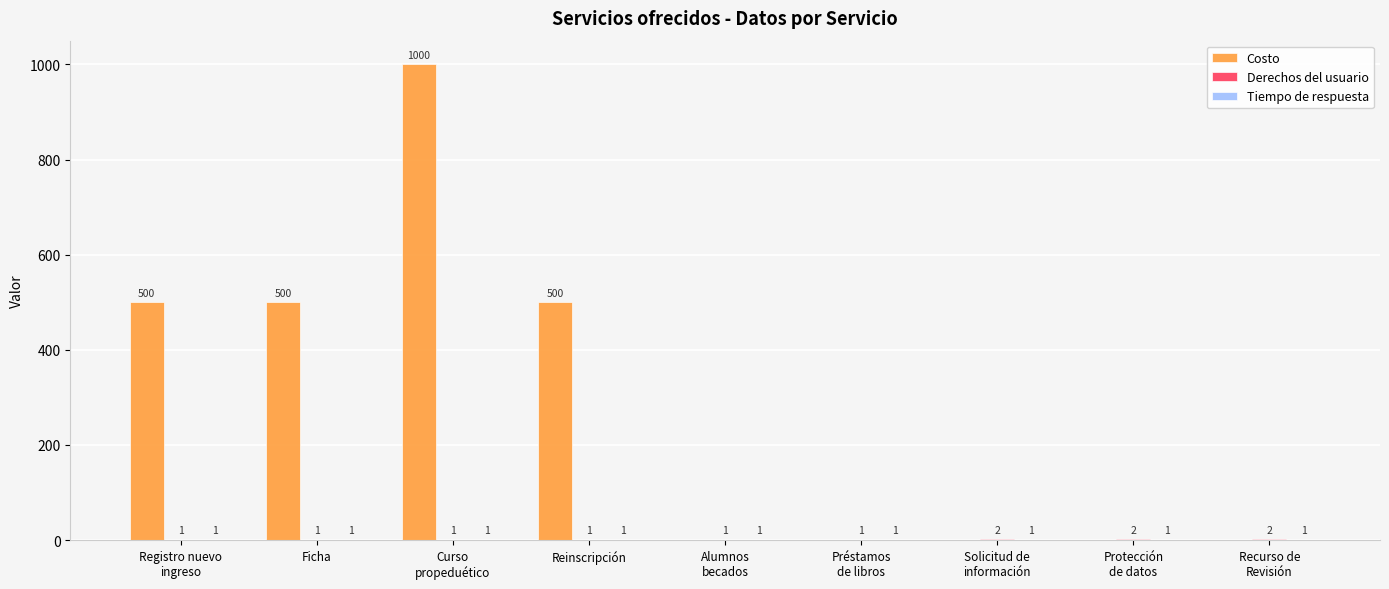

What is the total value across all series at Reinscripción?

502